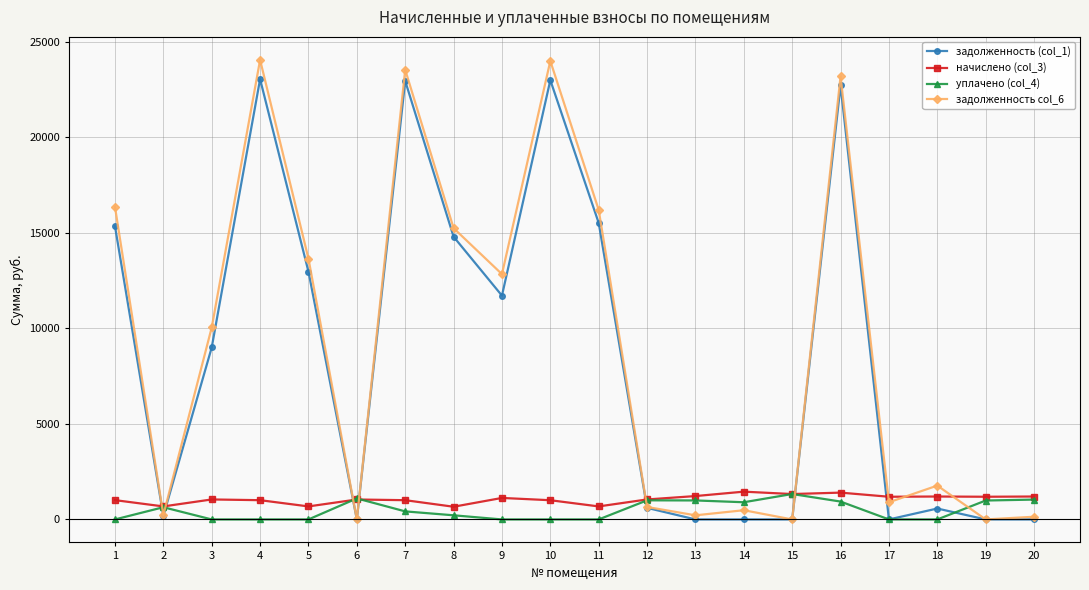

How many lines are shown in the chart?

4